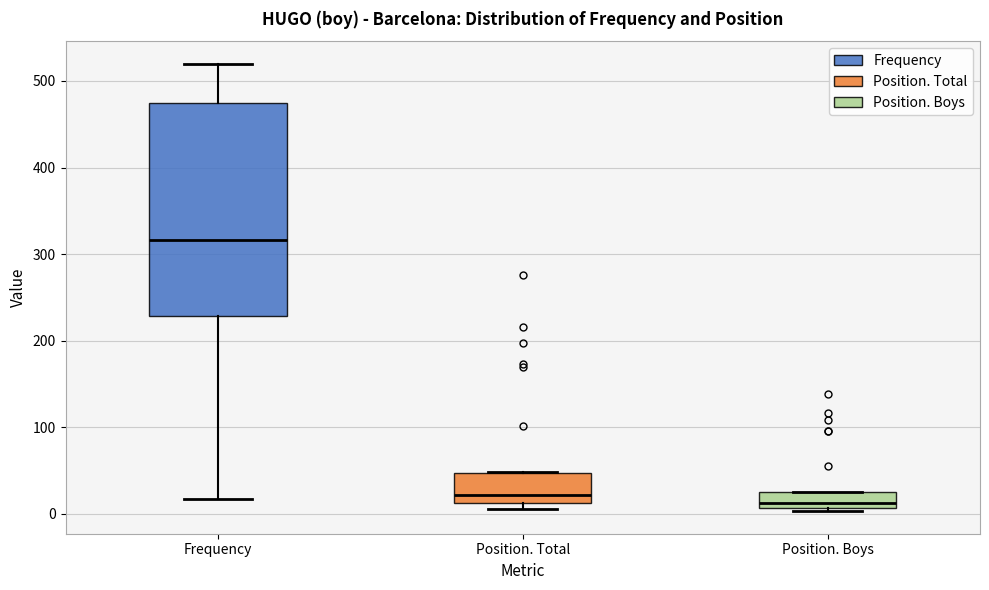

Reading left to right, read every box against the y-axis: the position of its median line, the range the box covers, and the ends of its whiskers. The values are not printed on the chart, so give them approximately, as read against the axis.

Frequency: median 320, box 230 to 470, whiskers 20 to 520
Position. Total: median 20, box 10 to 50, whiskers 10 (just below the box's lower edge) to 50
Position. Boys: median 10 (just above the box's lower edge), box 10 to 30, whiskers 0 to 30